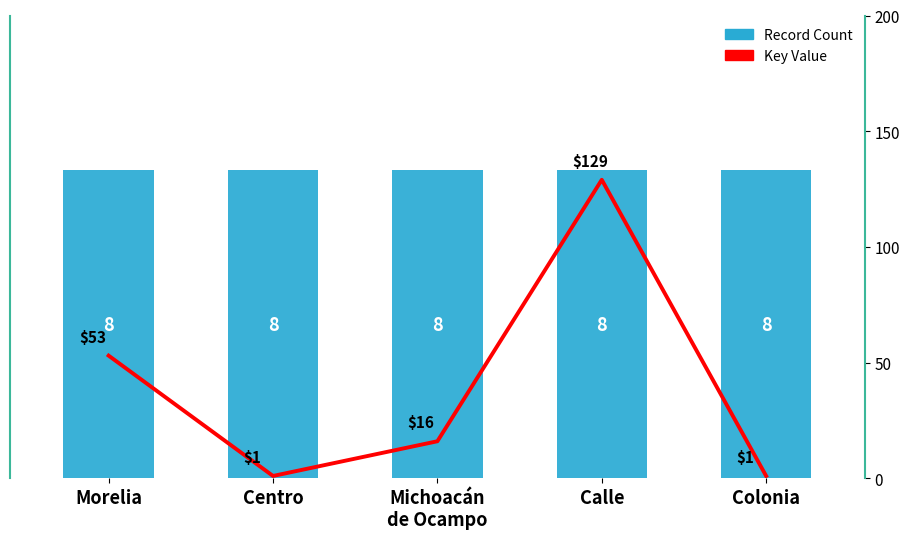

At how many categories does at least one series exceed 59?

1